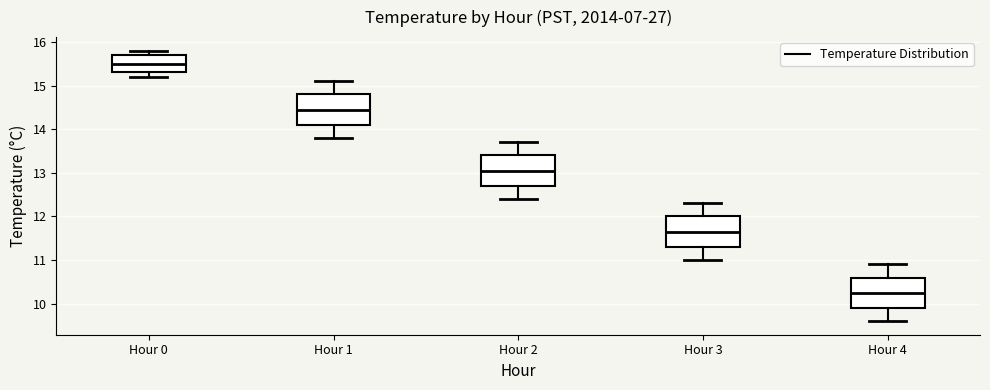

Where does the upper whisker of the box for Hour 3 end on the y-axis? The values are not printed on the chart, so give them approximately, as read against the axis.

12.3